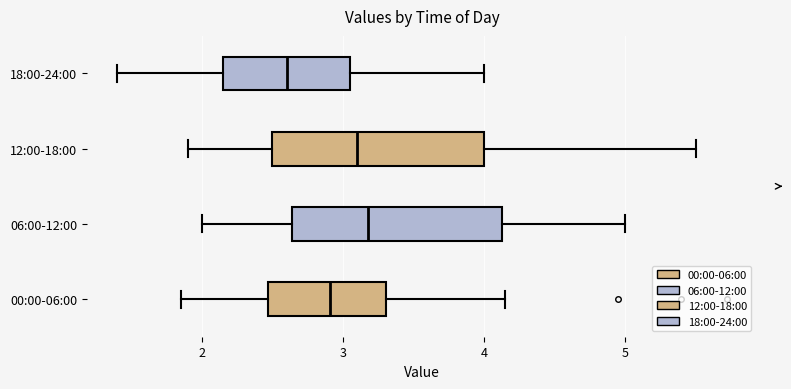

Reading bottom to top, read every box against the x-axis: the position of its median line, the range the box covers, and the ends of its whiskers. The values are not printed on the chart, so give them approximately, as read against the axis.

00:00-06:00: median 2.9, box 2.5 to 3.3, whiskers 1.9 to 4.2
06:00-12:00: median 3.2, box 2.6 to 4.1, whiskers 2.0 to 5.0
12:00-18:00: median 3.1, box 2.5 to 4.0, whiskers 1.9 to 5.5
18:00-24:00: median 2.6, box 2.2 to 3.1, whiskers 1.4 to 4.0